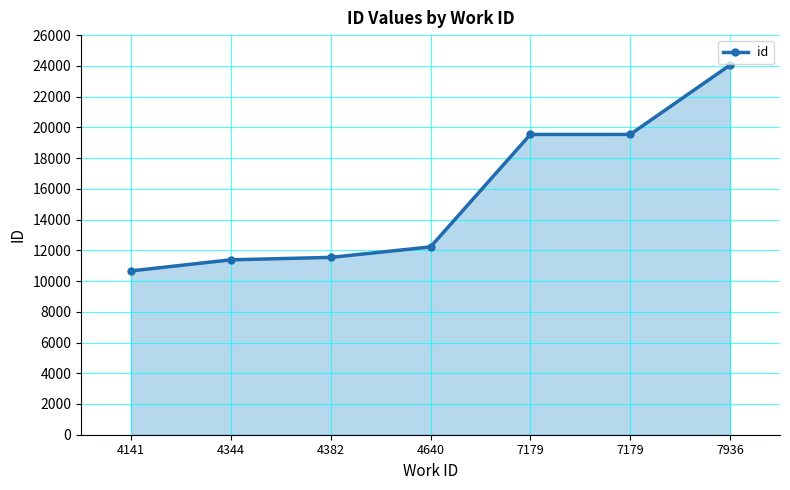

How many lines are shown in the chart?

1